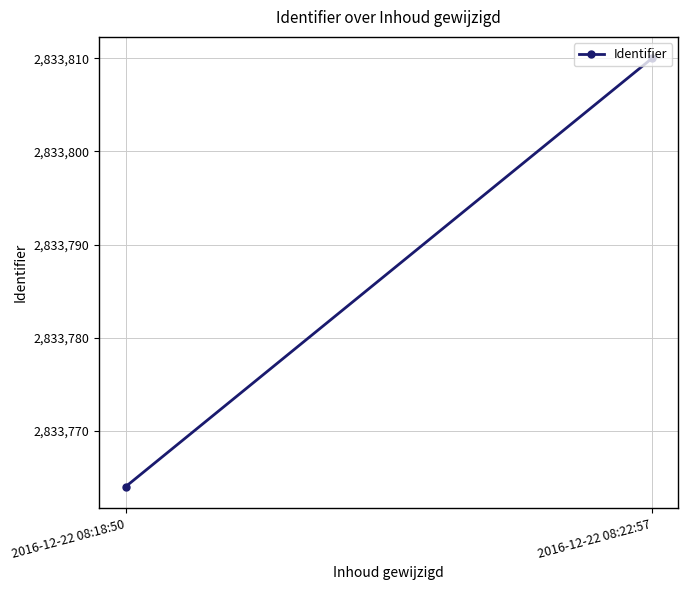

Which category has the highest value across all series?

2016-12-22 08:22:57